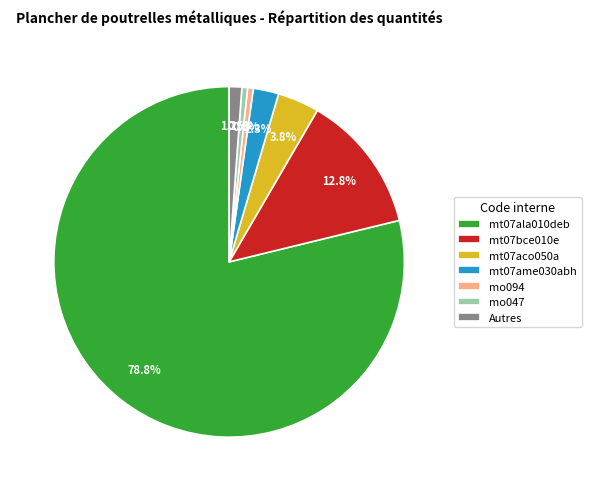

What is the majority slice?

mt07ala010deb